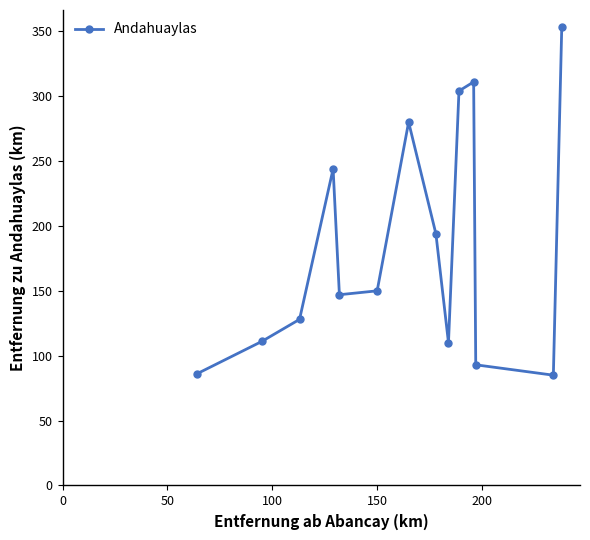

How many interior local peaks (higher than both neighbors) does the data have?

3